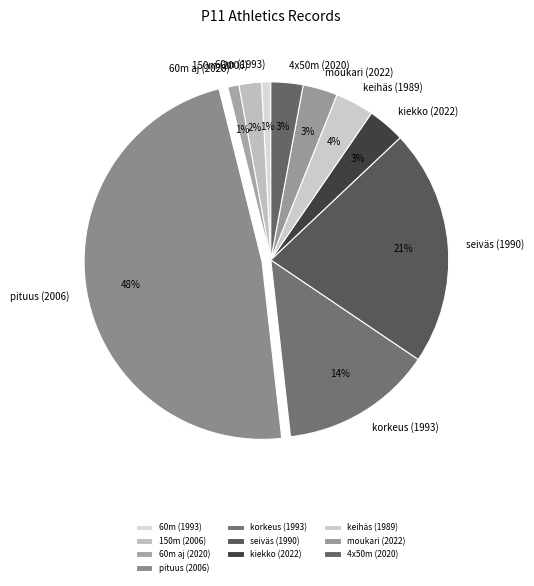

Combined, do korkeus (1993) and pituus (2006) account for over 50%?

Yes